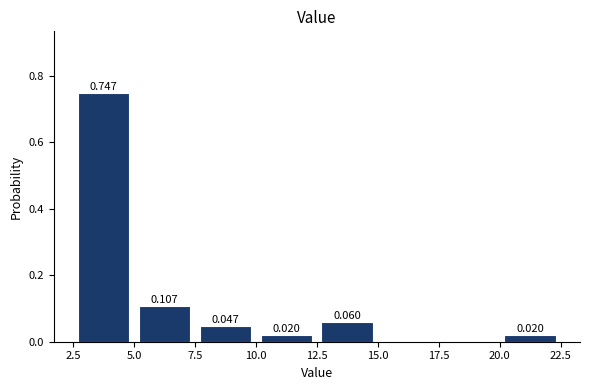

Over which range of the x-axis is the bar tallest?

2.5 to 5.0